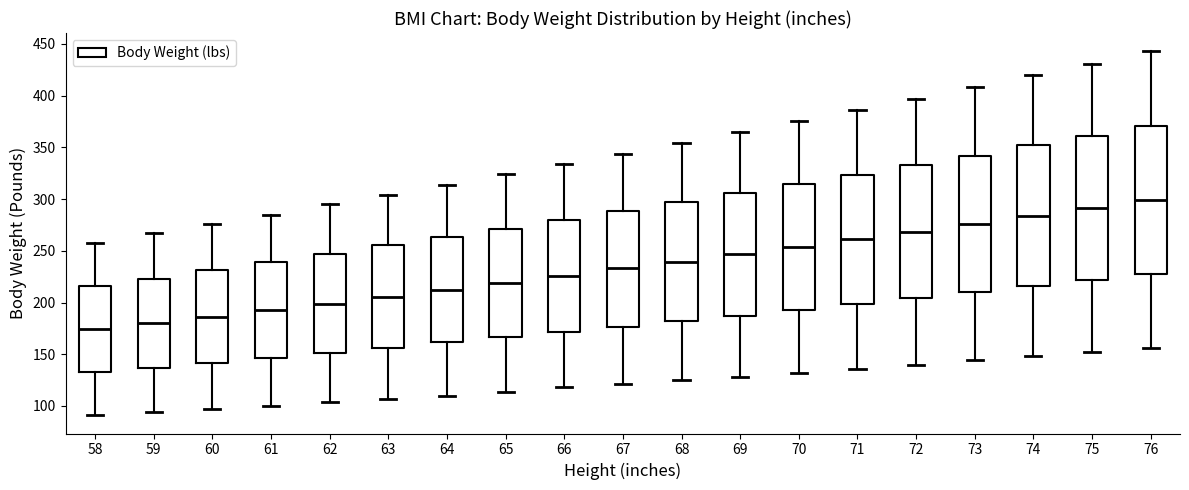

Which box's median line is the lowest?

58